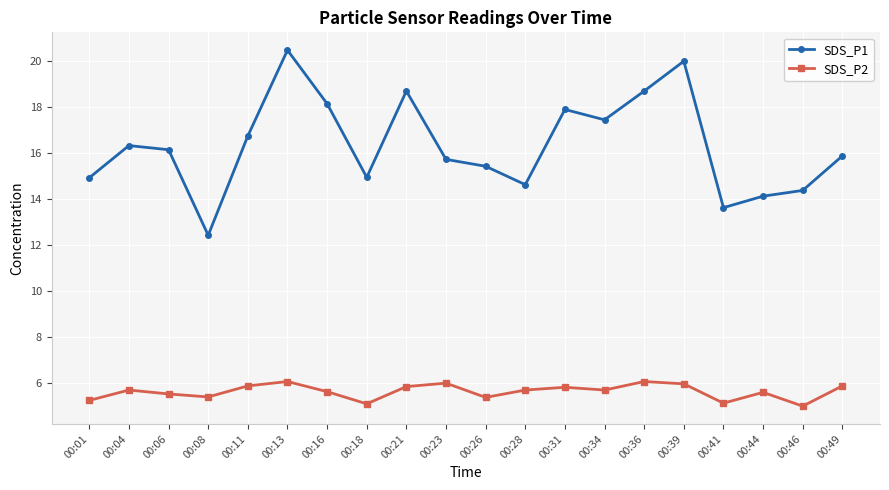

At 00:04, list the series in order from smallest to largest.

SDS_P2, SDS_P1